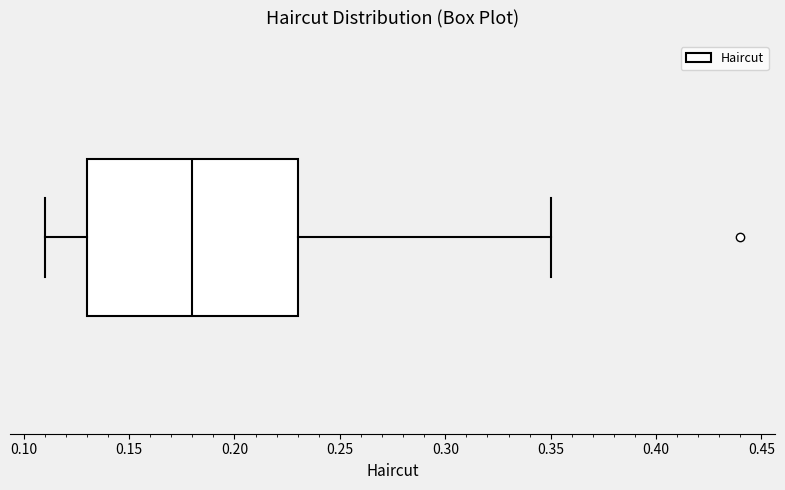

Transcribe this box plot: give where the median line is, the range the box spans, and where the two whiskers end, as read against the x-axis. The values are not printed on the chart, so give them approximately, as read against the axis.

median 0.18, box 0.13 to 0.23, whiskers 0.11 to 0.35